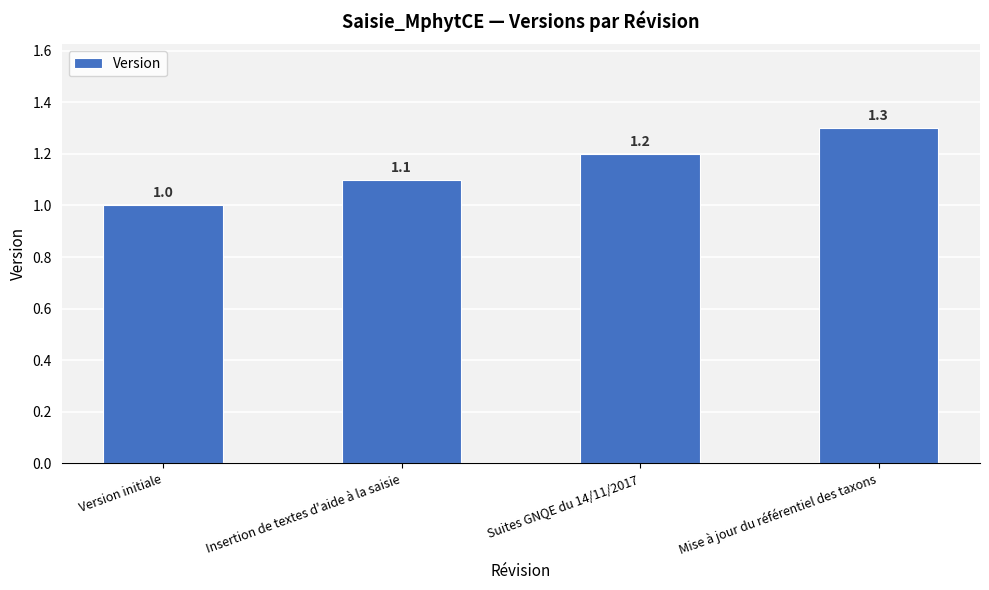

Rank the categories by value from highest to lowest.

Mise à jour du référentiel des taxons, Suites GNQE du 14/11/2017, Insertion de textes d'aide à la saisie, Version initiale